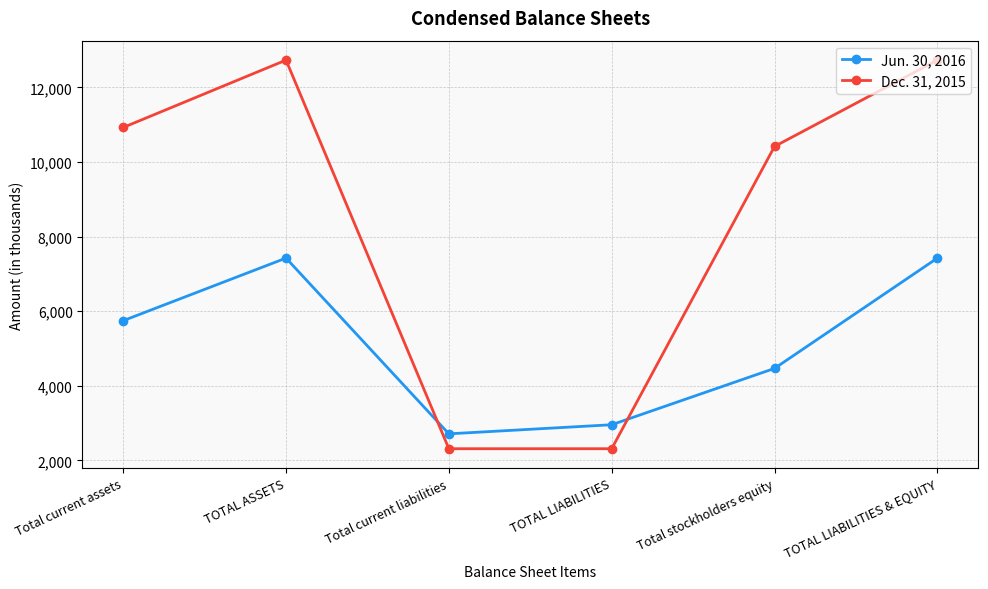

What is the difference between the highest and lowest values at Total stockholders equity?

5950